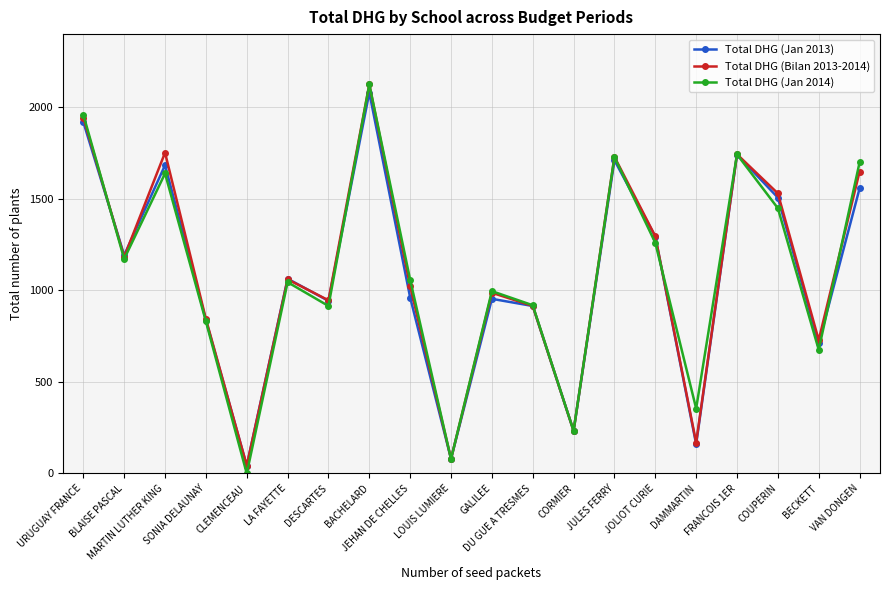

What are all the series names shown in the legend?

Total DHG (Jan 2013), Total DHG (Bilan 2013-2014), Total DHG (Jan 2014)